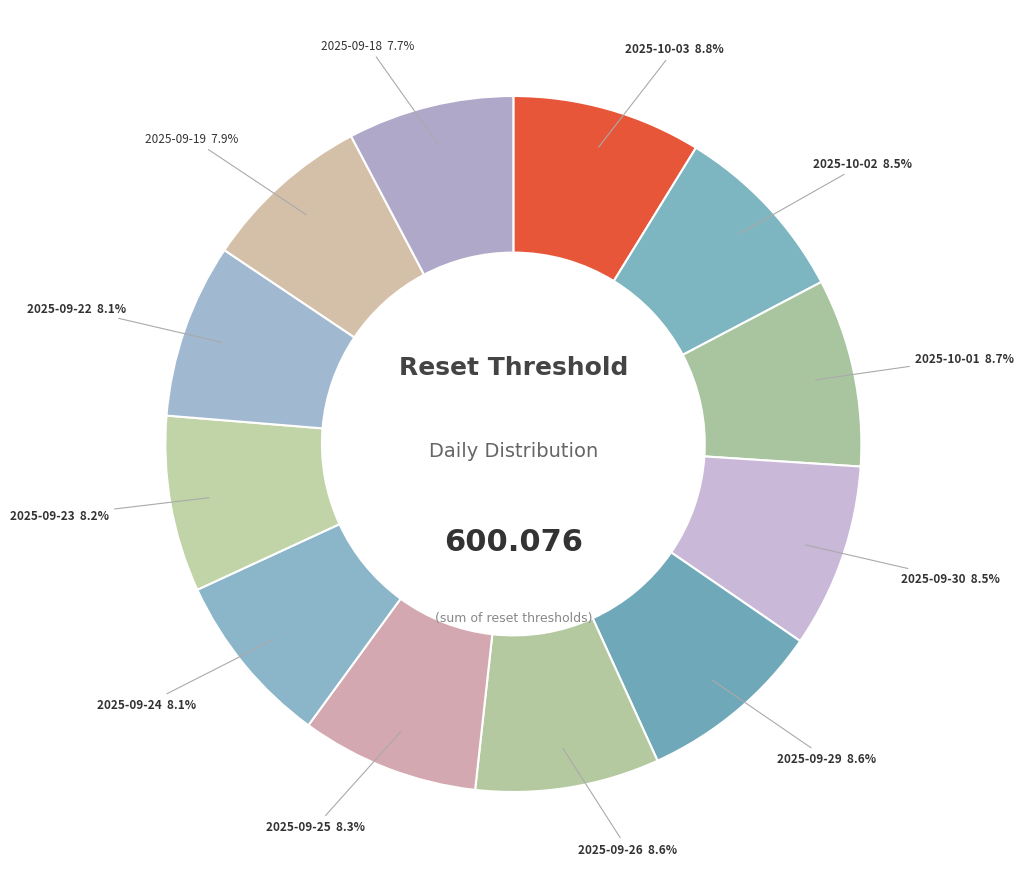

How many segments does this pie chart have?

12